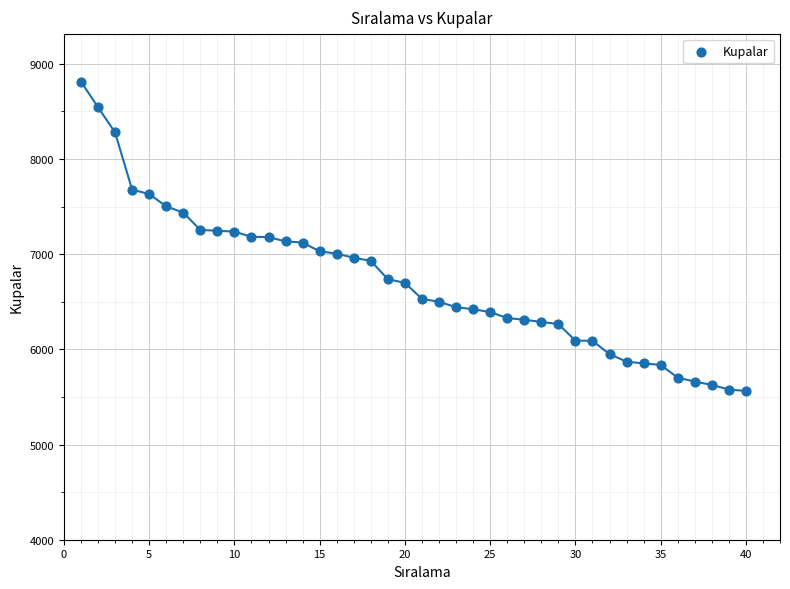

What is the range of X values (max minus min)?

39